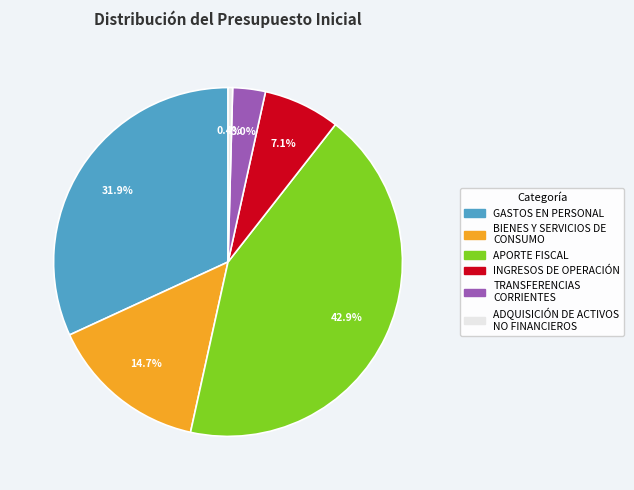

Which has a higher value, INGRESOS DE OPERACIÓN or TRANSFERENCIAS CORRIENTES?

INGRESOS DE OPERACIÓN